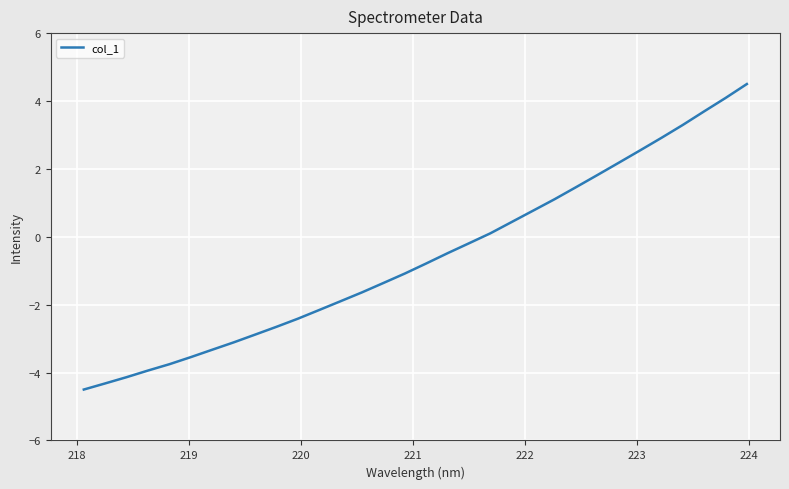

What is the smallest value displayed?

-4.5